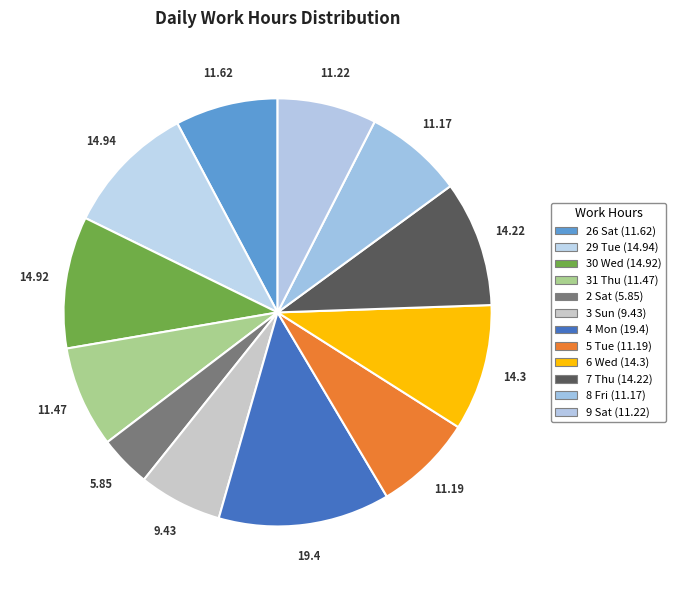

Is there any slice that represents more than half of the pie?

No